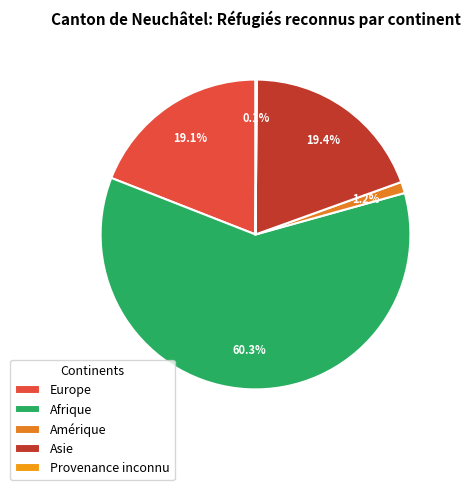

What is the largest slice in the pie chart?

Afrique